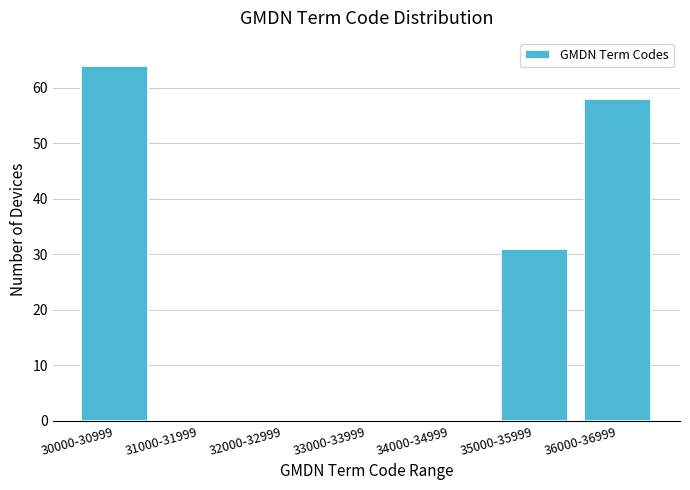

Reading left to right, transcribe all the data shown in this chart.

30000-30999=64	31000-31999=0	32000-32999=0	33000-33999=0	34000-34999=0	35000-35999=31	36000-36999=58